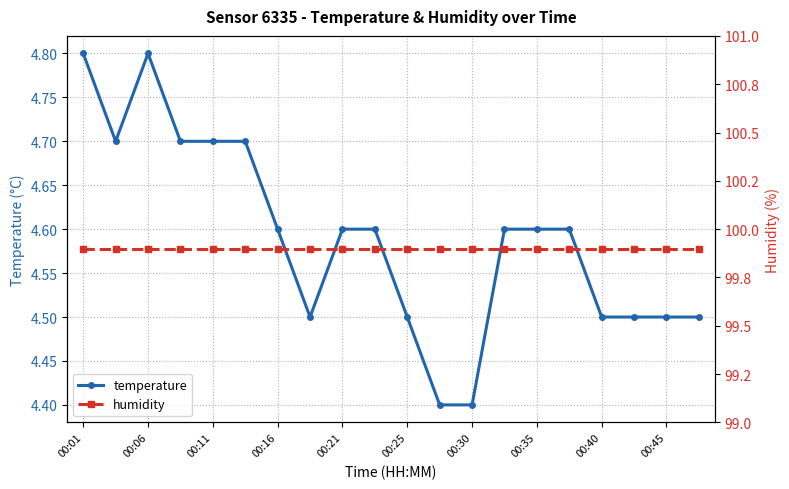

What is the value of the temperature point at the 10th from the left?

4.6